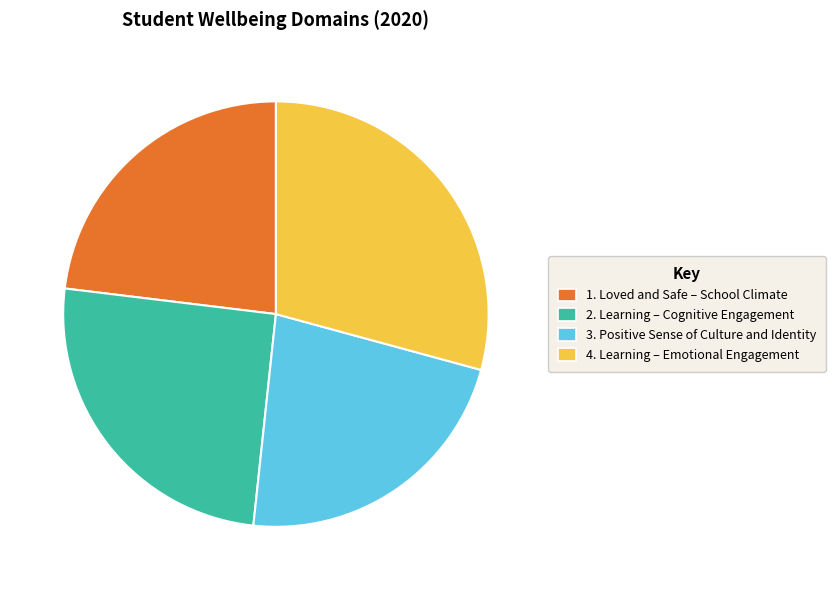

Is 3. Positive Sense of Culture and Identity the majority of the pie?

No